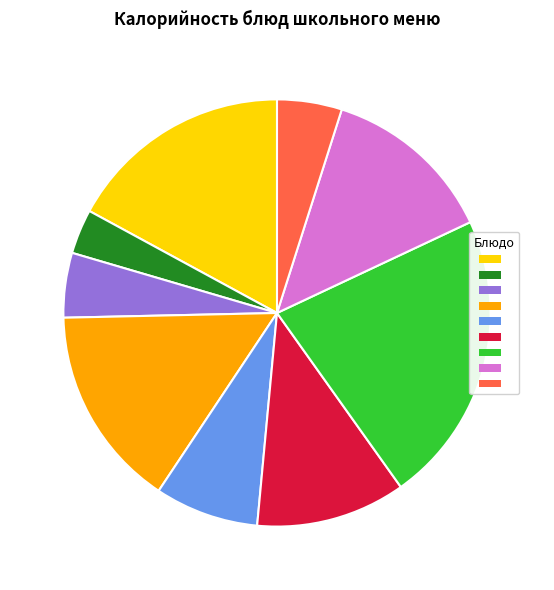

Does any single category account for the majority?

No